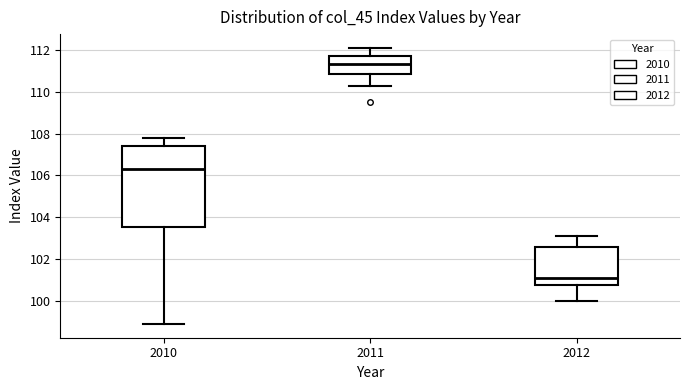

Which box's median line is the highest?

2011